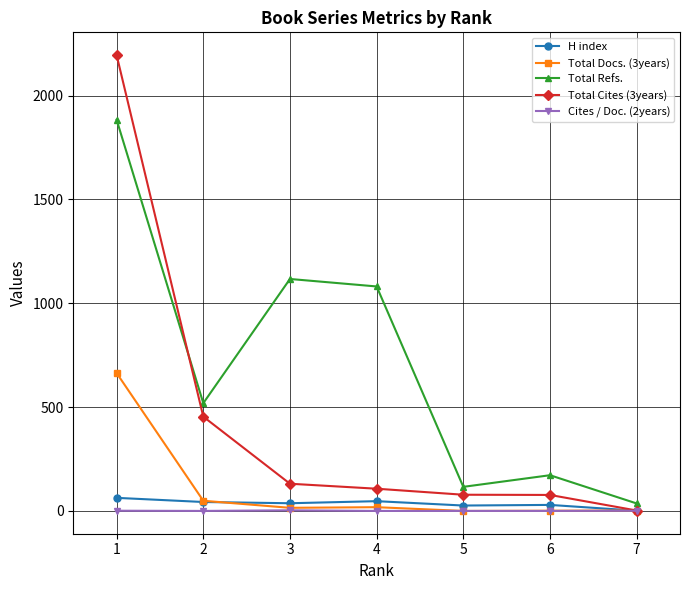

The value of Total Refs. at 5 is 116. True or false?

True